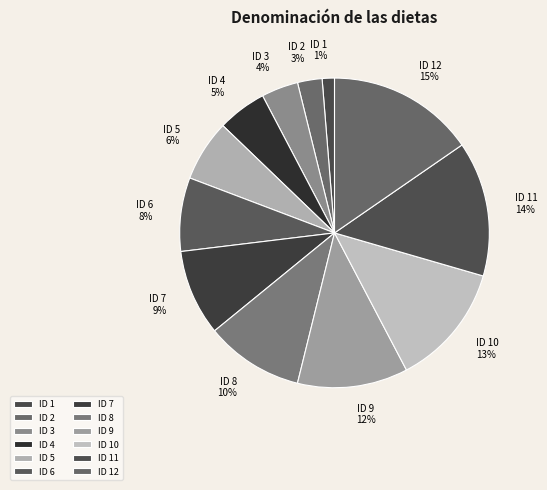

To the nearest percent, what is the difference between the largest and smallest slice percentages?

14%